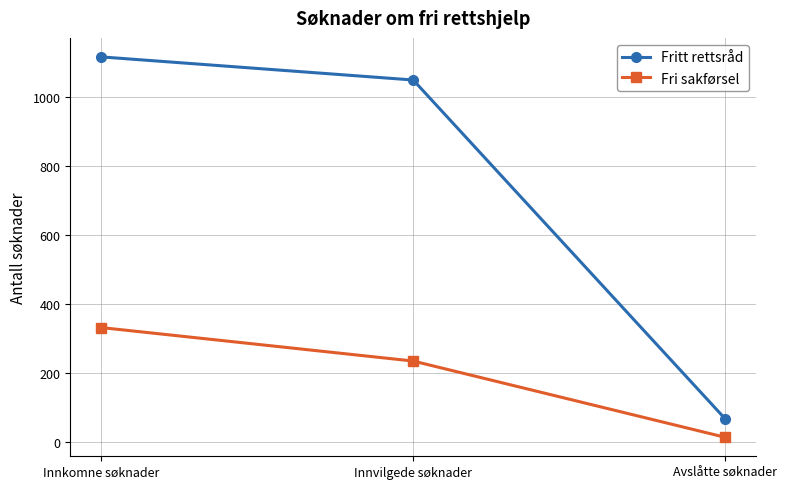

How many lines are shown in the chart?

2